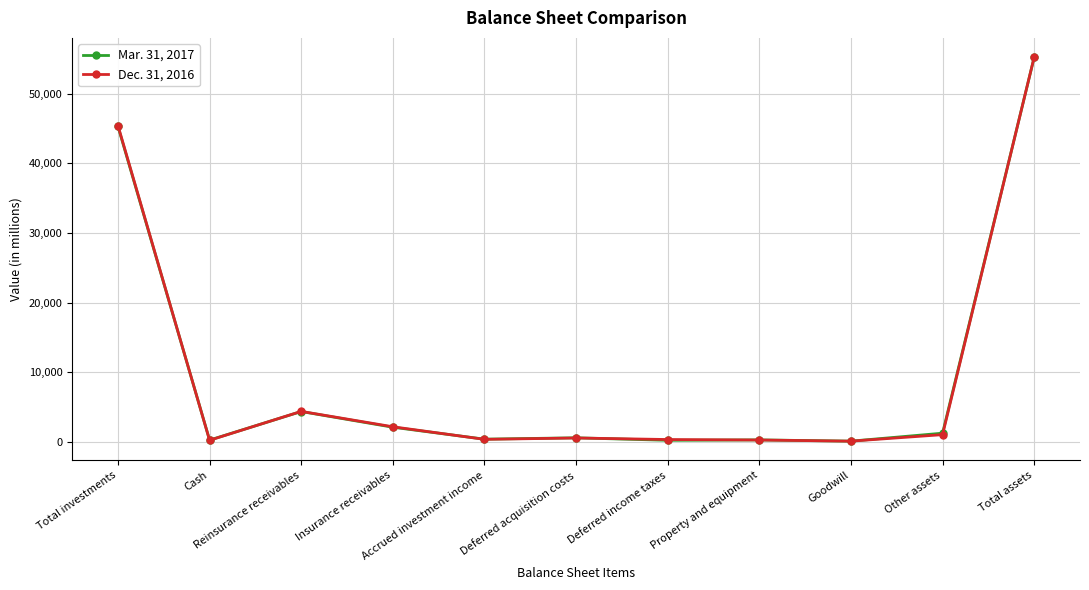

True or false: Mar. 31, 2017 has more than 0 points higher than both neighbors.

True